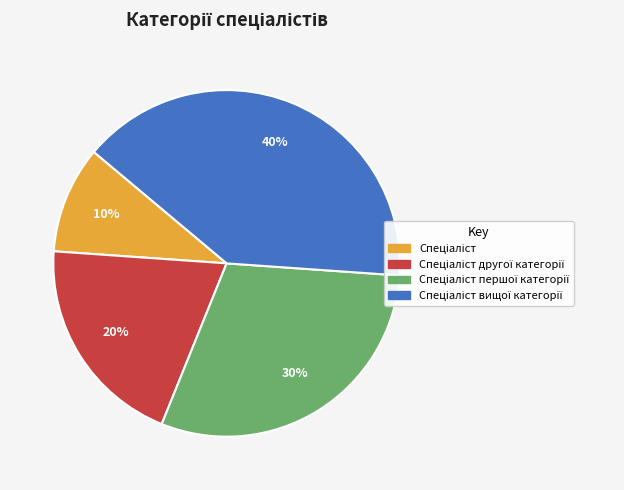

Is there any slice that represents more than half of the pie?

No